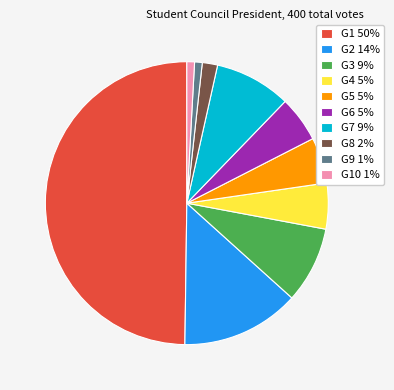

Which category has the biggest portion of the pie?

G1 50%